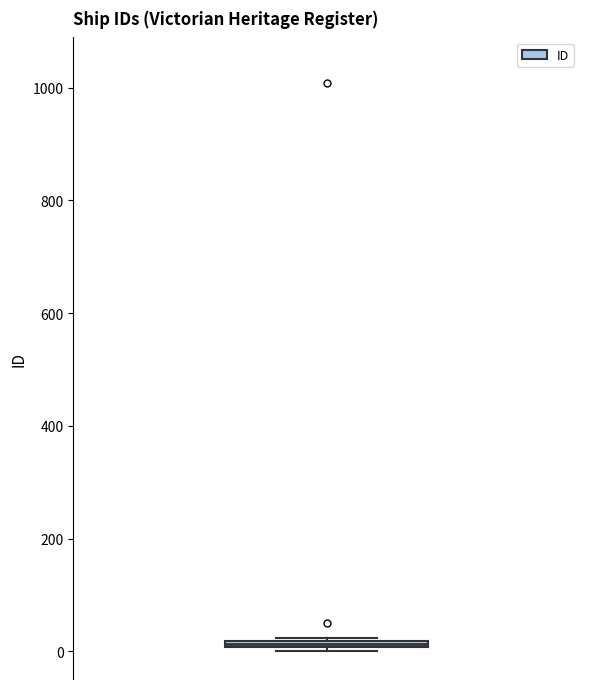

Where is the upper edge of the box on the y-axis? The values are not printed on the chart, so give them approximately, as read against the axis.

20